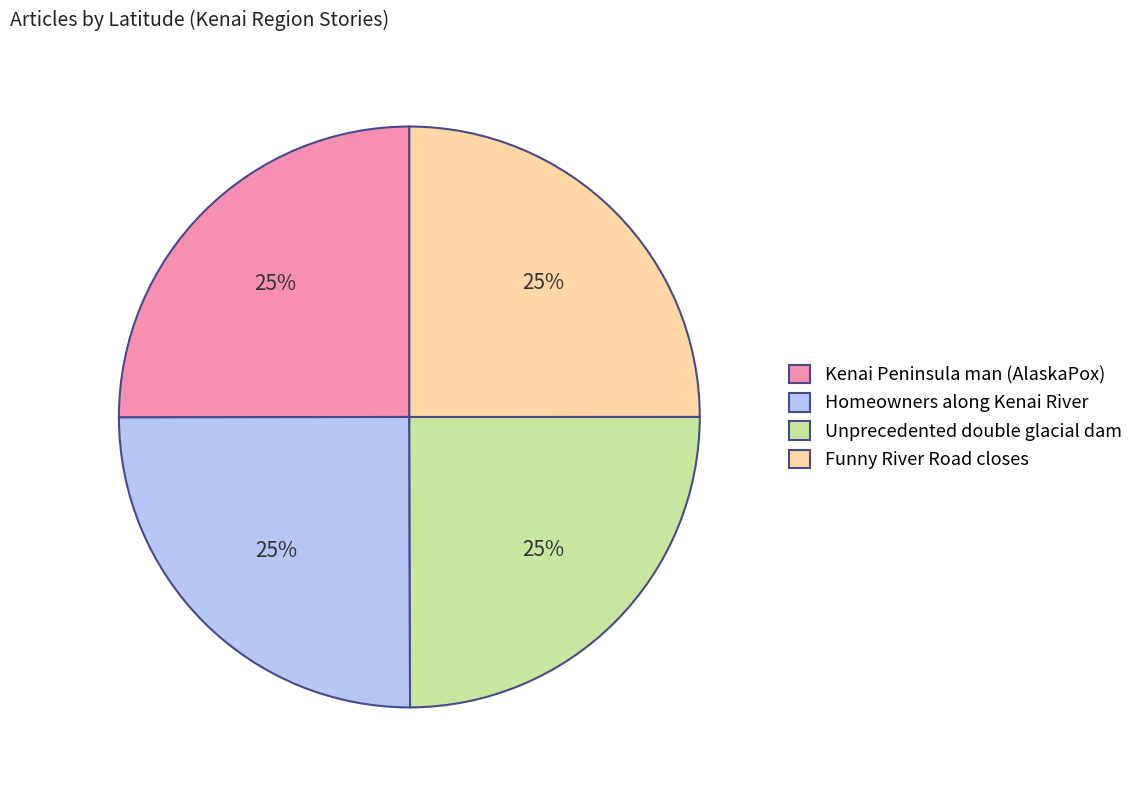

Is it true that Unprecedented double glacial dam is 25% of the pie?

True